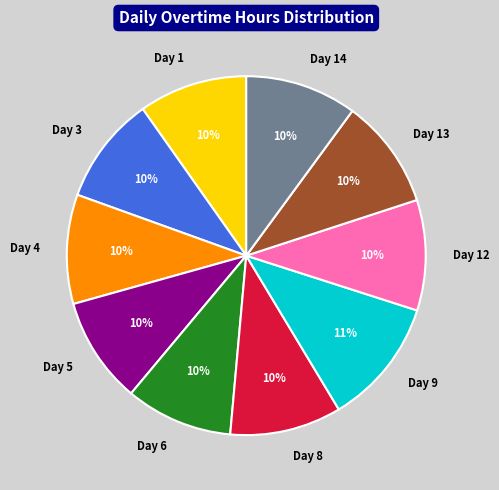

Count the number of slices in the pie.

10